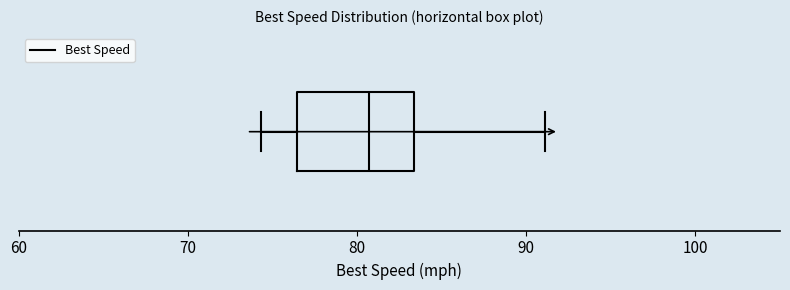

Where does the left whisker of the box end on the x-axis? The values are not printed on the chart, so give them approximately, as read against the axis.

74